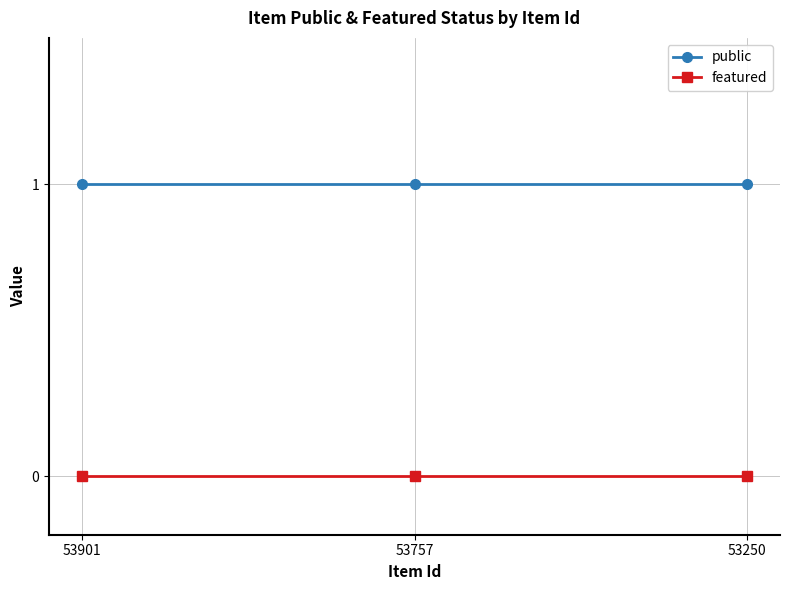

Rank the series by their maximum value, from highest to lowest.

public, featured